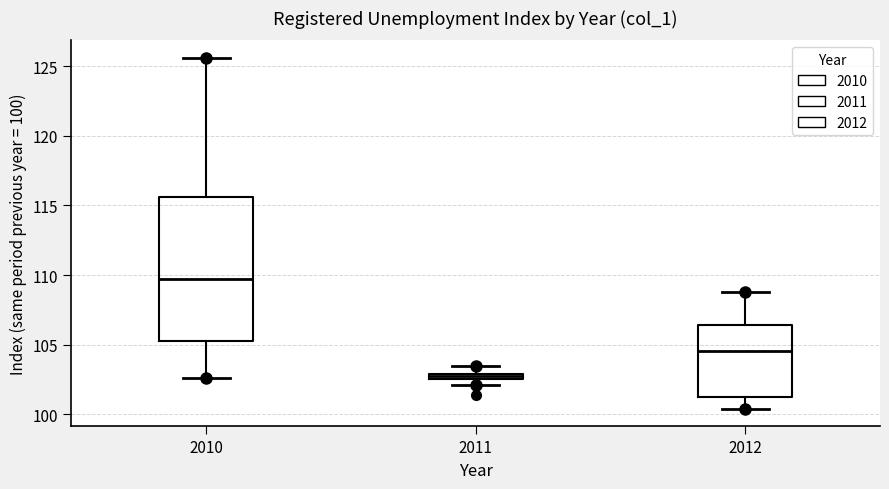

Which box's median line is the lowest?

2011